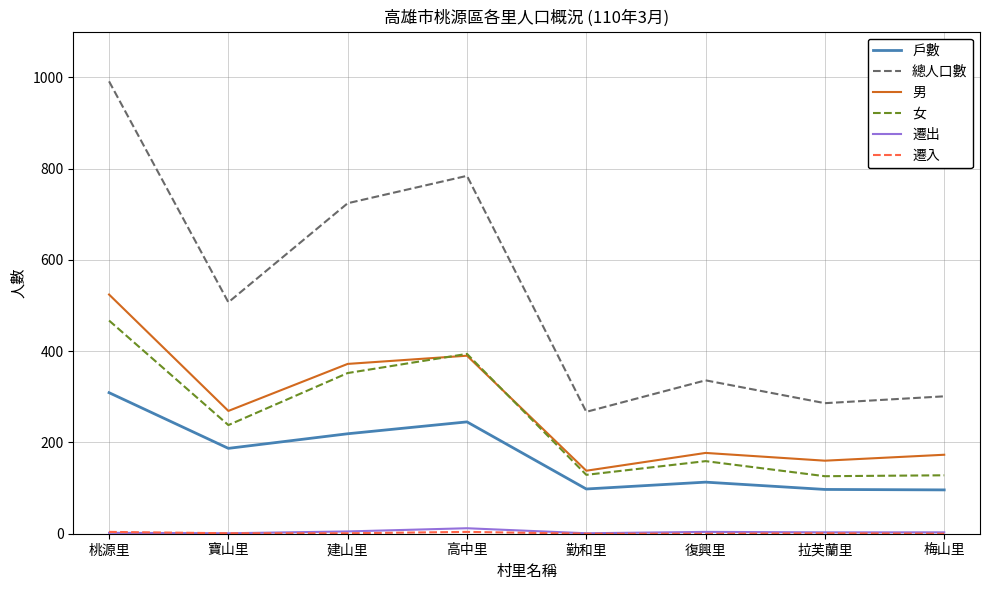

True or false: 戶數 and 總人口數 intersect in this chart.

False